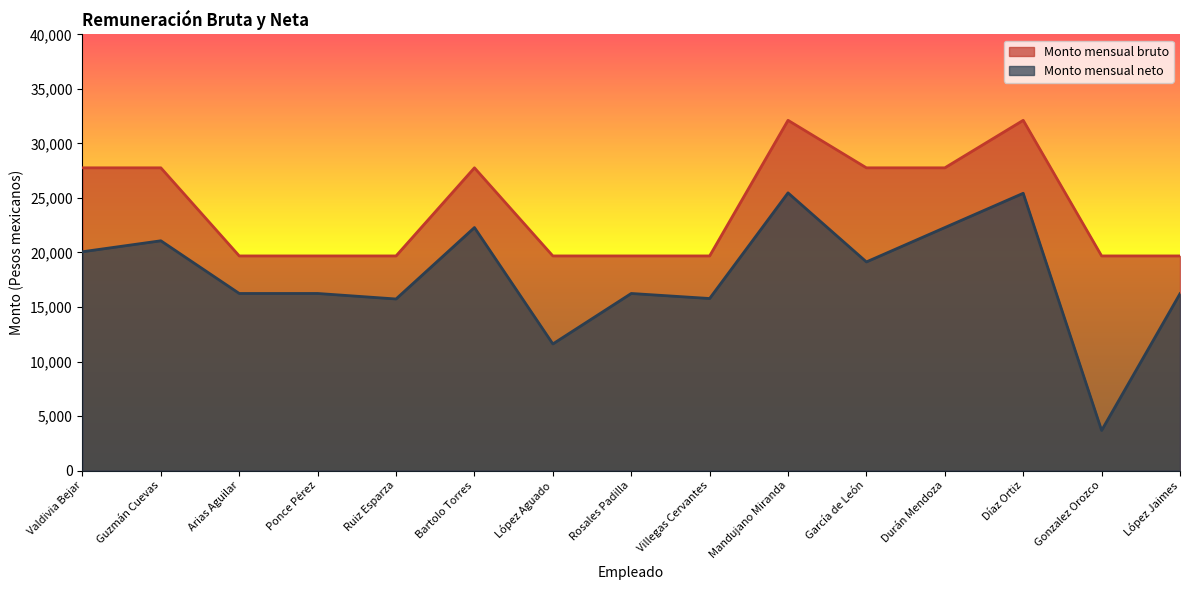

True or false: Monto mensual neto and Monto mensual bruto intersect in this chart.

False